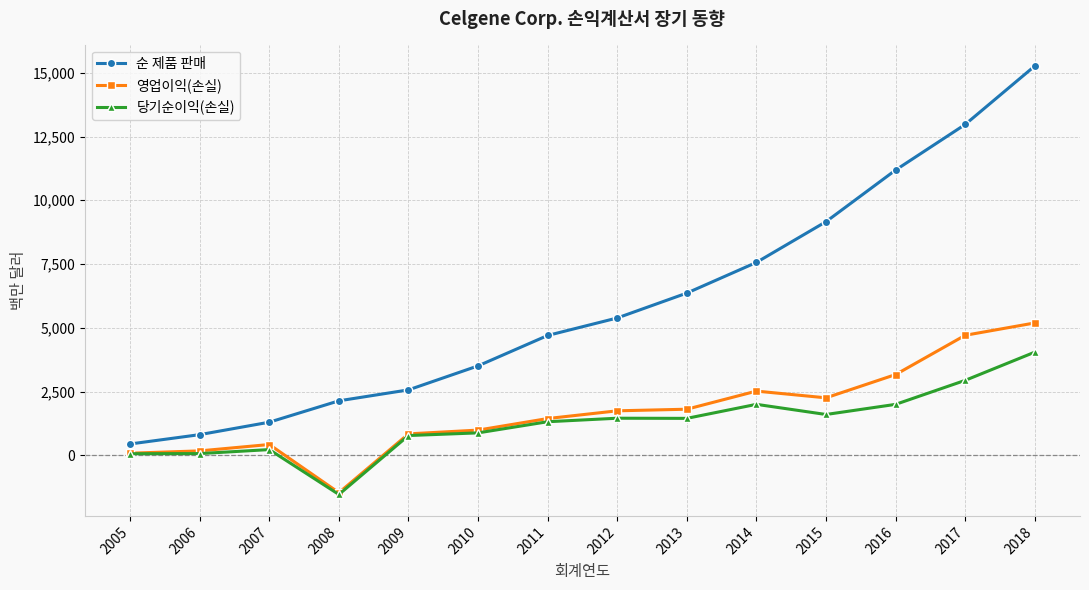

Does the chart display data point markers on the line(s)?

Yes